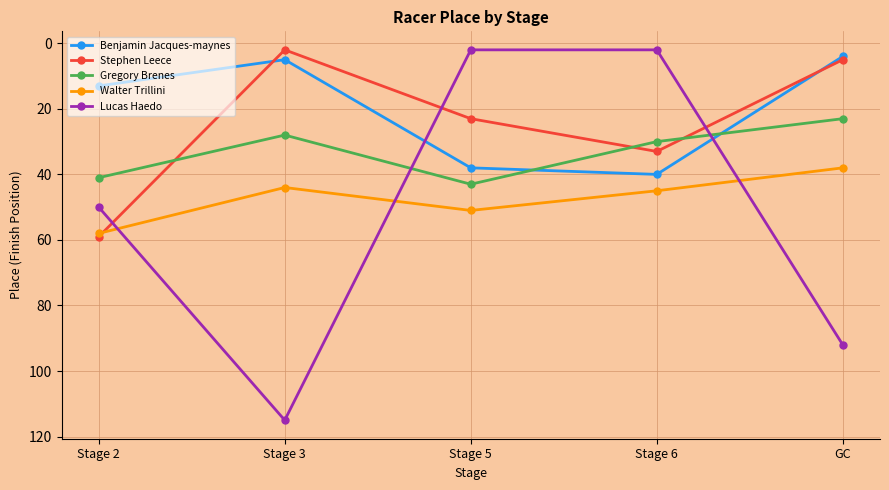

How many Lucas Haedo values are between 2 and 92?

4